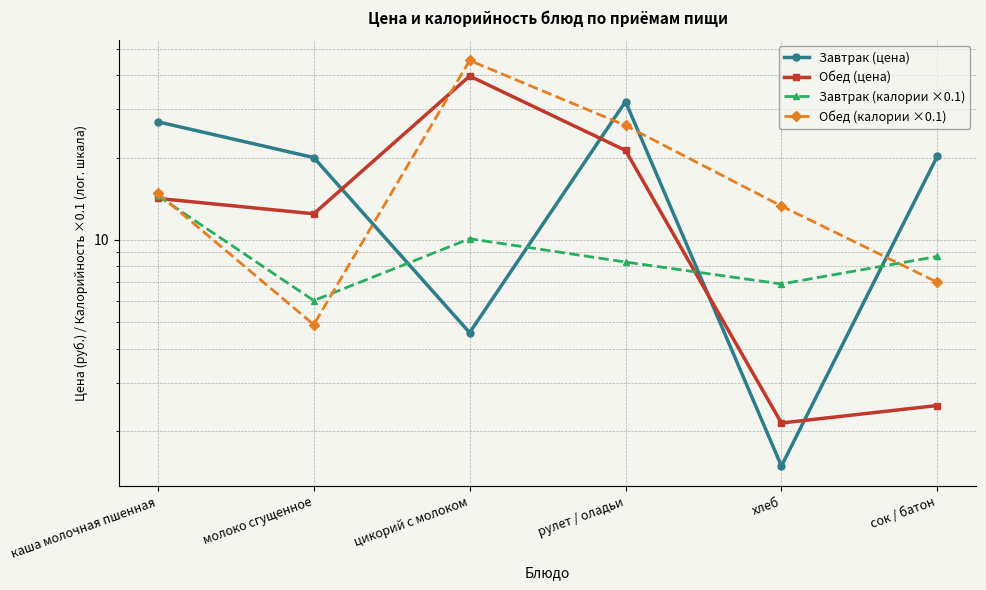

What is the value of the Завтрак (калории ×0.1) point at the 1st from the left?

14.5